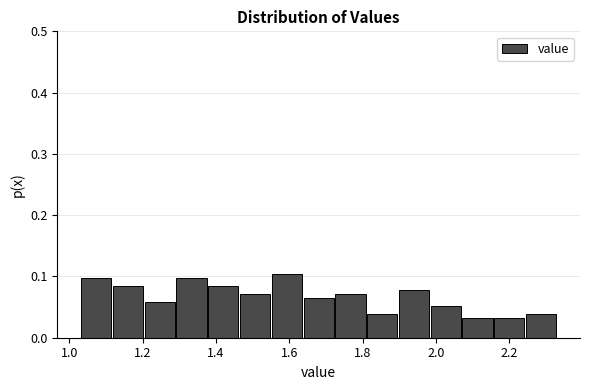

Reading left to right, list every bar in this chart as the range it spans on the x-axis followed by its height. Neither the bar edges nor the heights are printed on the chart, so give them approximately, as read against the axes.

1.04 to 1.12: 0.10
1.12 to 1.20: 0.08
1.20 to 1.30: 0.06
1.30 to 1.38: 0.10
1.38 to 1.46: 0.08
1.46 to 1.56: 0.07
1.56 to 1.64: 0.10
1.64 to 1.72: 0.06
1.72 to 1.82: 0.07
1.82 to 1.90: 0.04
1.90 to 1.98: 0.08
1.98 to 2.08: 0.05
2.08 to 2.16: 0.03
2.16 to 2.24: 0.03
2.24 to 2.34: 0.04